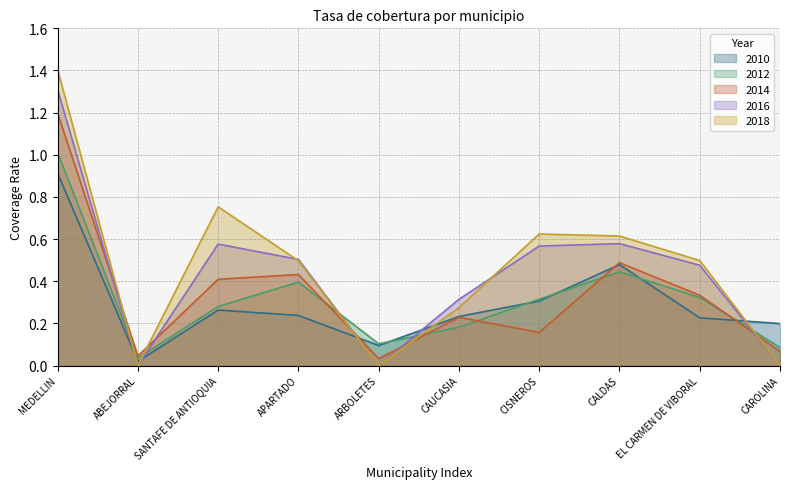

The value of 2016 at ABEJORRAL is 0.9. True or false?

False